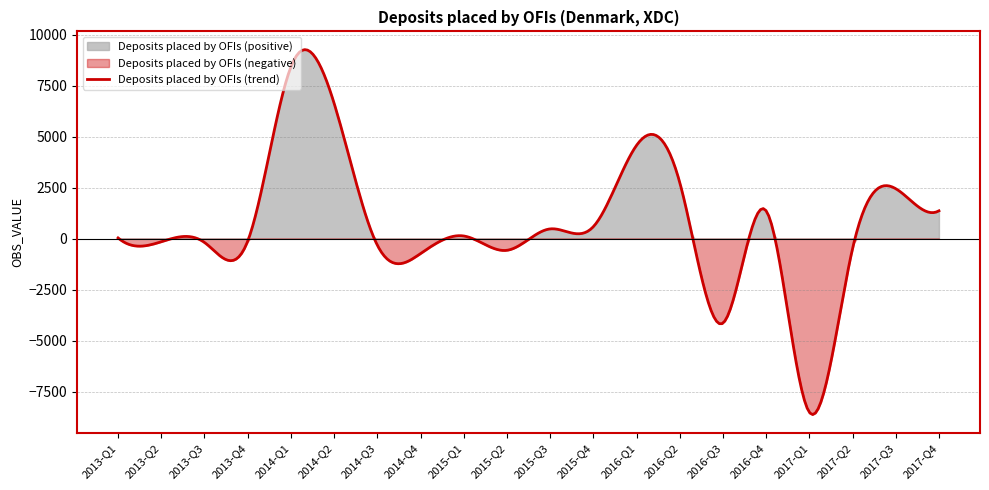

The value at 2015-Q2 is -566. True or false?

True